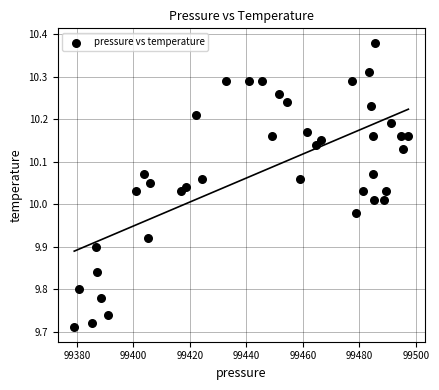

What is the range of Y values (max minus min)?

0.7